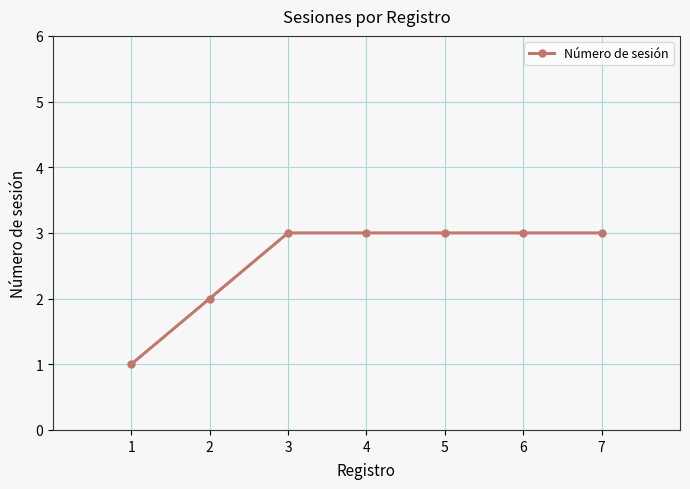

What is the value of the 7th point from the left?

3